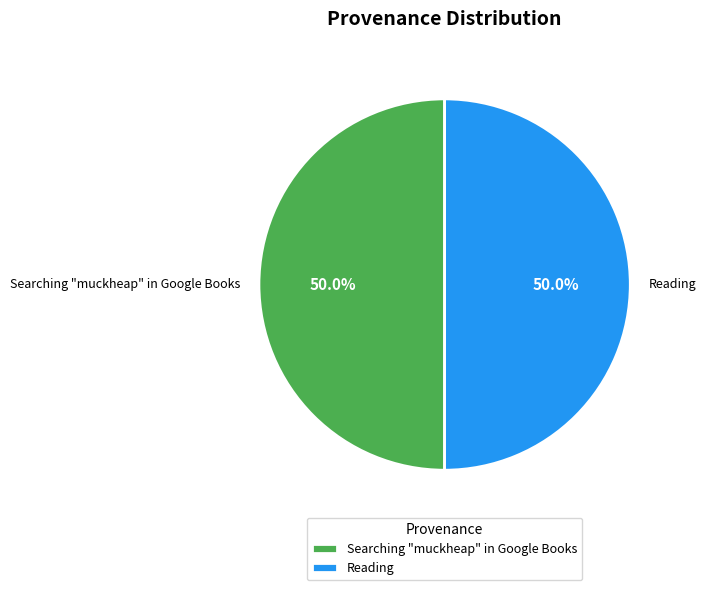

Approximately how many times larger is the value at Searching "muckheap" in Google Books compared to Reading?

1.0